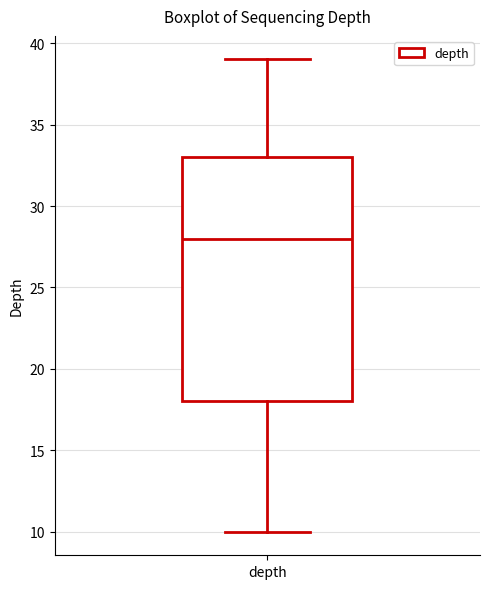

Transcribe this box plot: give where the median line is, the range the box spans, and where the two whiskers end, as read against the y-axis. The values are not printed on the chart, so give them approximately, as read against the axis.

median 28, box 18 to 33, whiskers 10 to 39